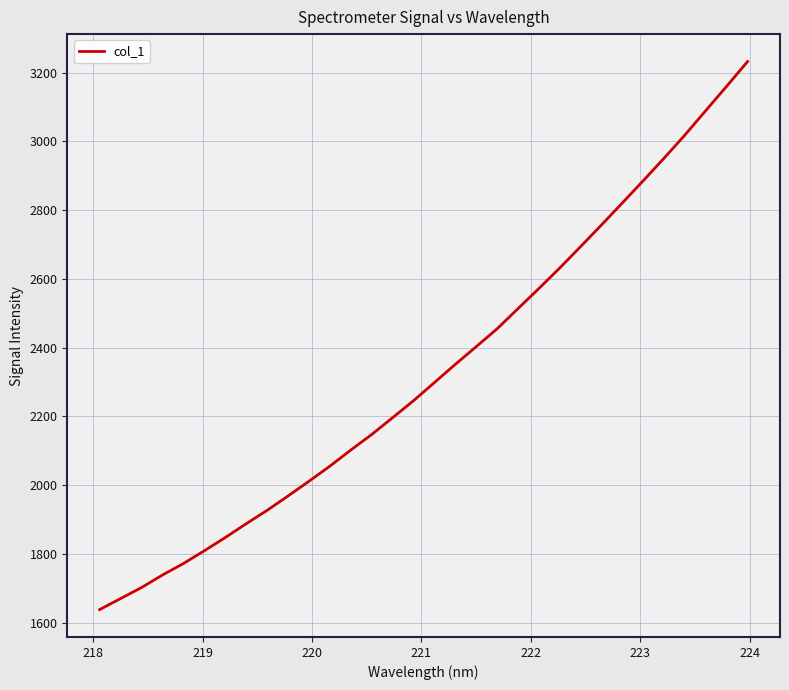

What is the difference between the maximum and minimum values?

1594.4